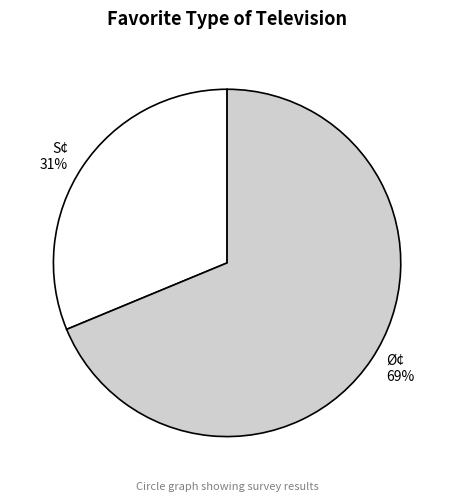

To the nearest percent, what portion does S¢ represent?

31%